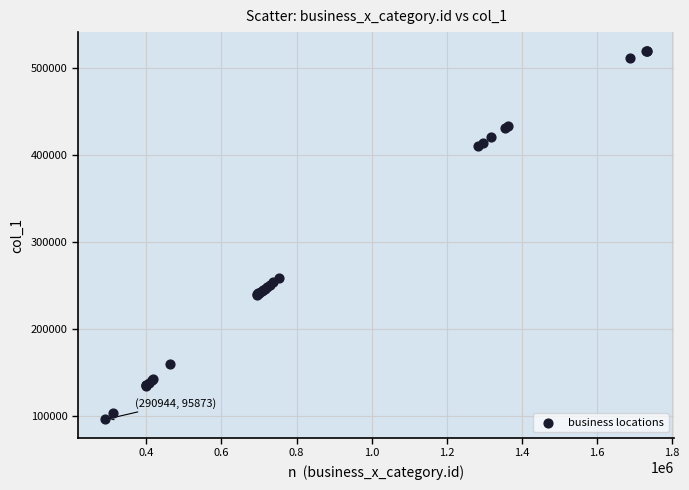

What Y value in the scatter plot is closest to 307868?

258781